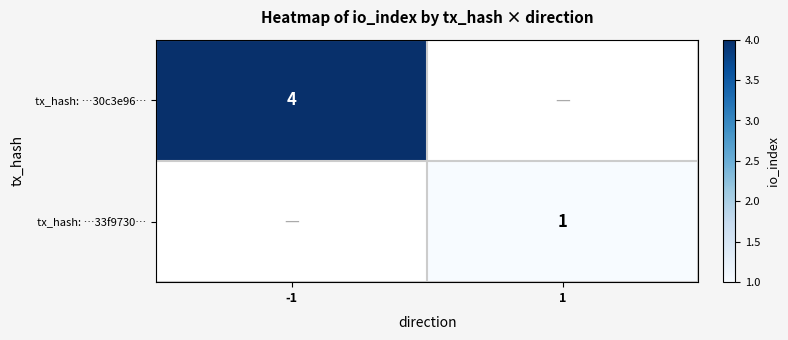

The value of tx_hash: …30c3e96… at -1 is 7. True or false?

False